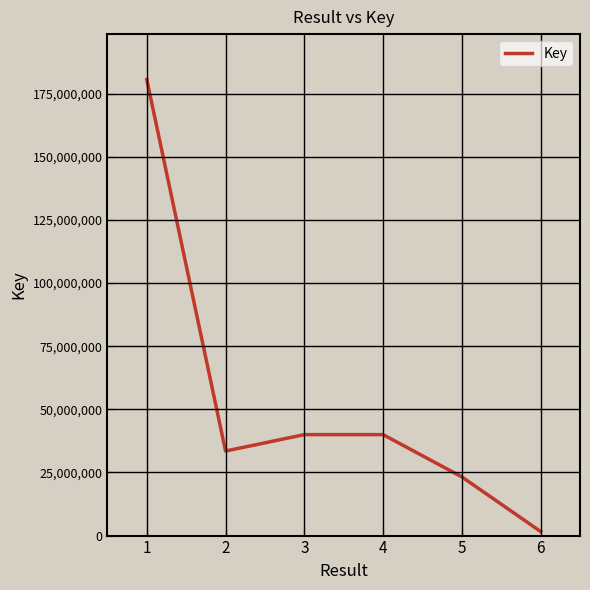

What is the change in value from 4 to 5?

-16741182